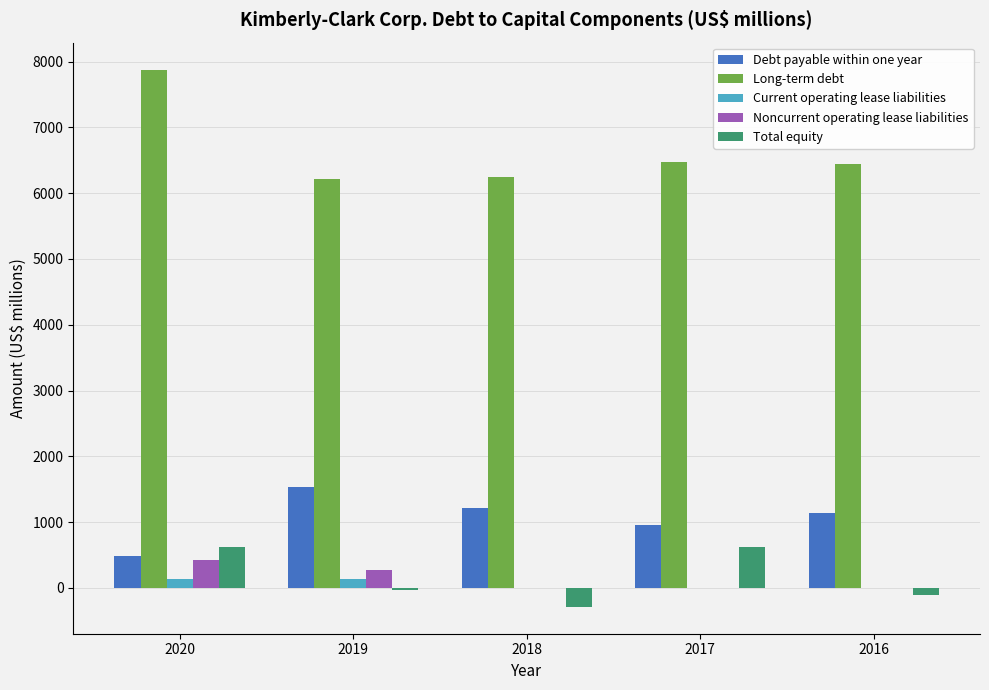

What is the highest value of the Debt payable within one year series?

1534